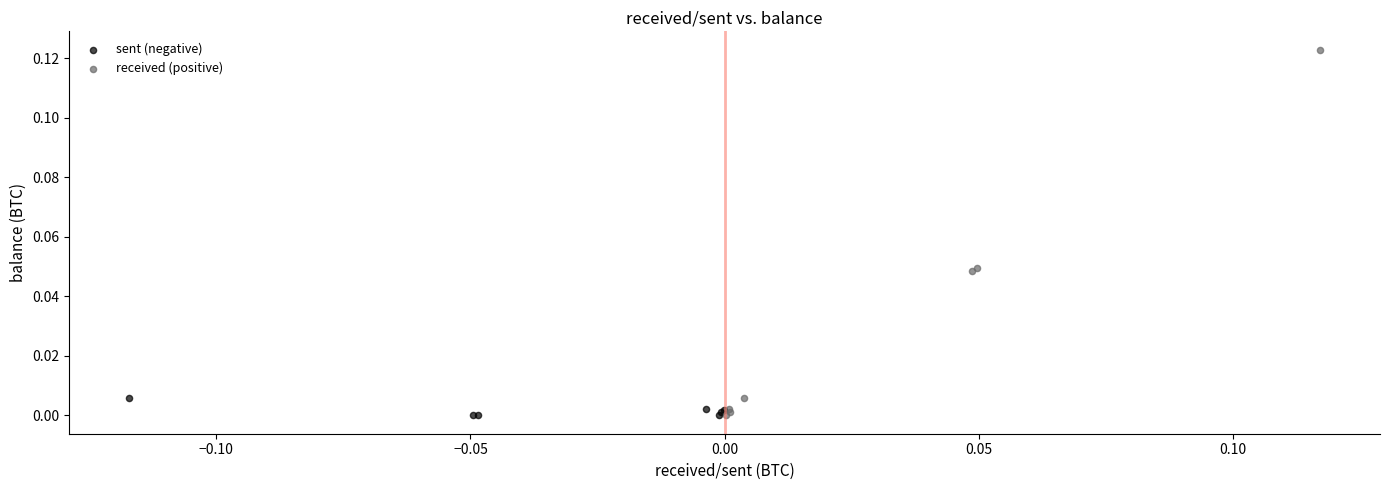

Which series has the largest Y range (max minus min)?

received (positive)